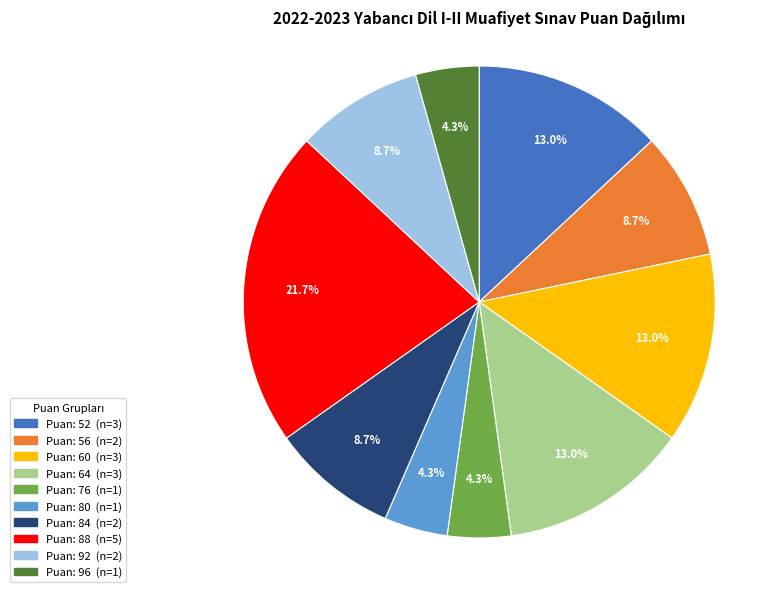

Is there a majority slice in this chart?

No